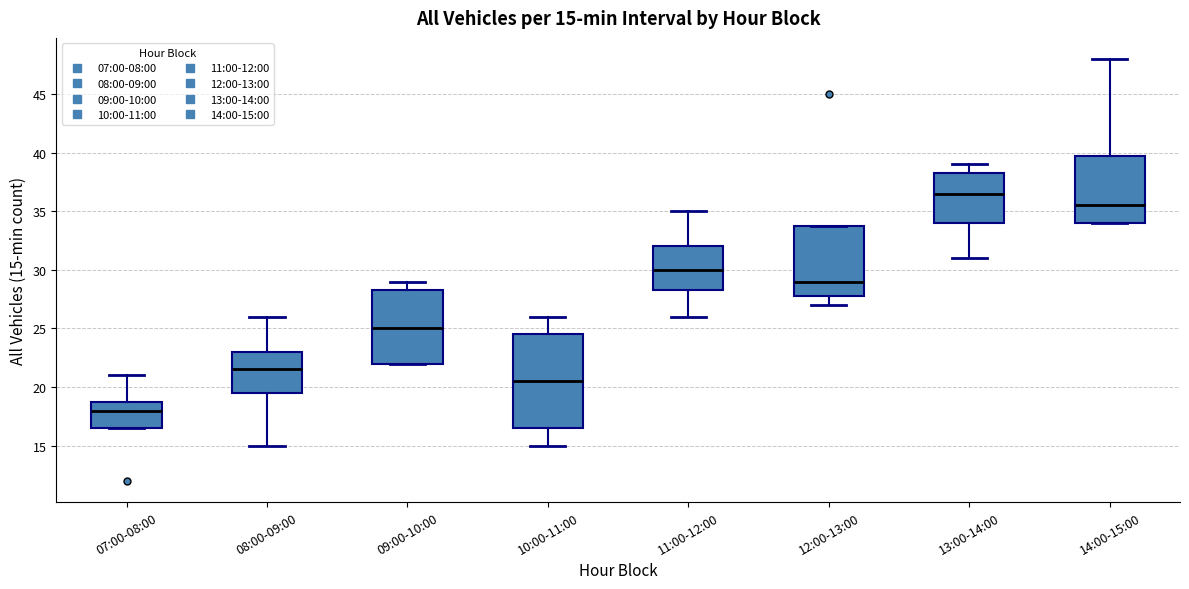

Which box is the tallest, from its lower edge to its upper edge?

10:00-11:00